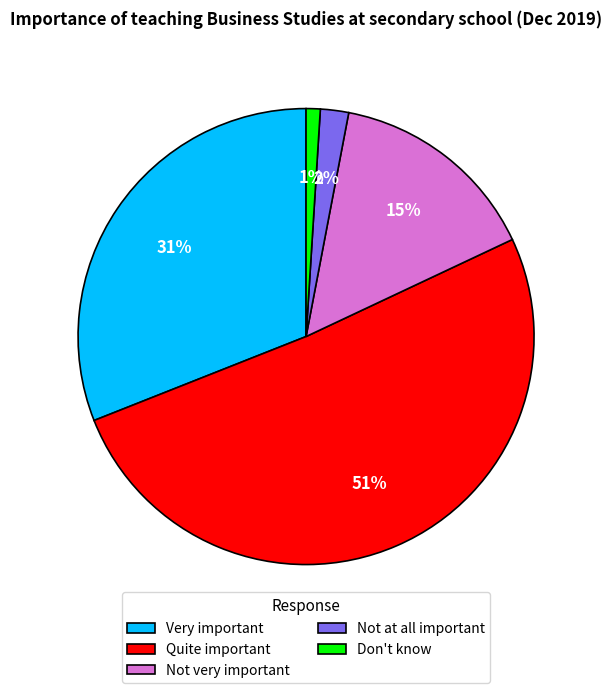

Which category has the smallest portion of the pie?

Don't know